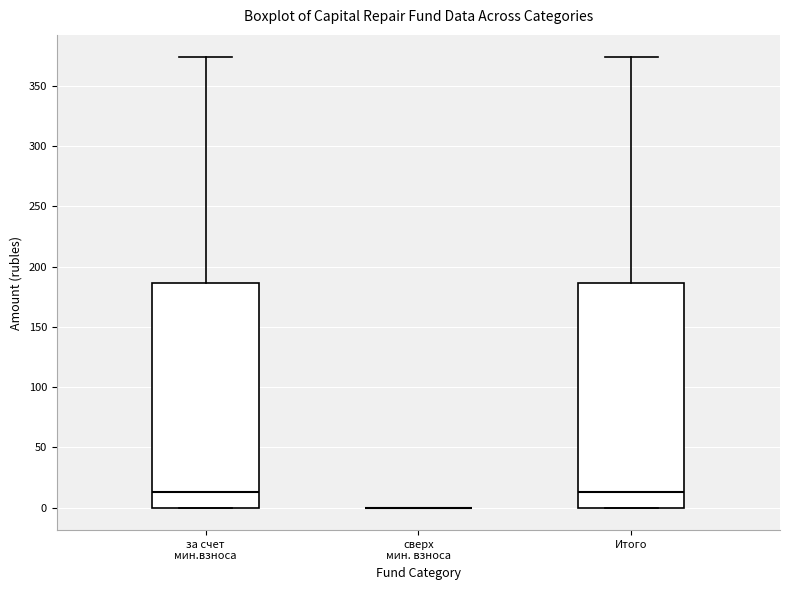

Reading left to right, read every box against the y-axis: the position of its median line, the range the box covers, and the ends of its whiskers. The values are not printed on the chart, so give them approximately, as read against the axis.

за счет мин.взноса: median 15, box 0 to 185, whiskers 0 to 375
сверх мин. взноса: box collapsed to a line at 0, whiskers 0 to 0
Итого: median 15, box 0 to 185, whiskers 0 to 375